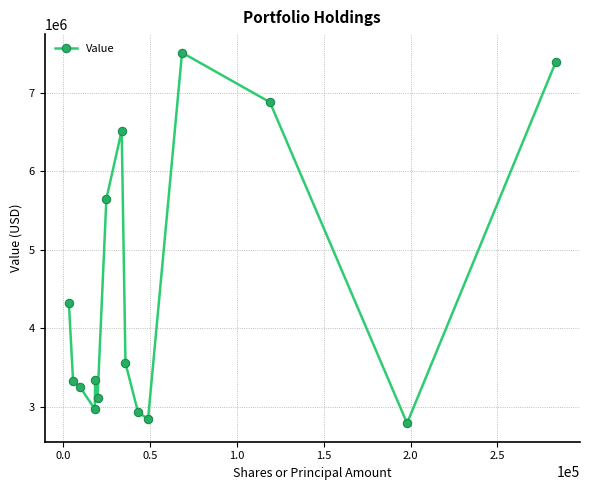

What is the minimum value shown in the chart?

2791307